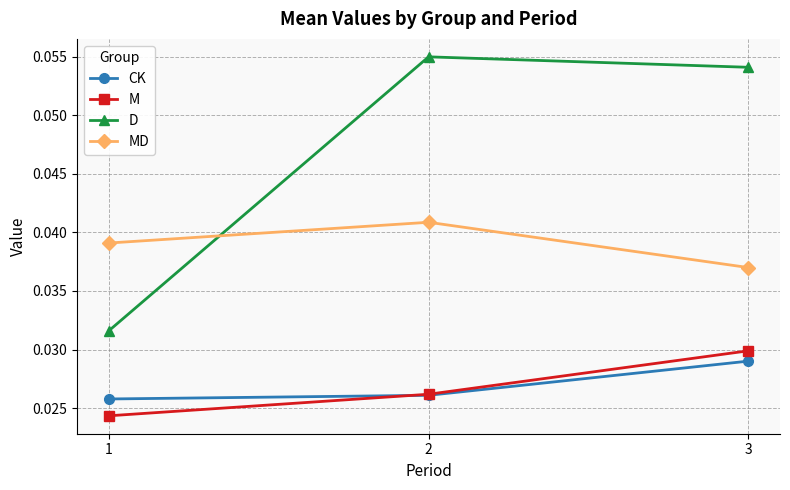

At how many categories does at least one series exceed 0?

3